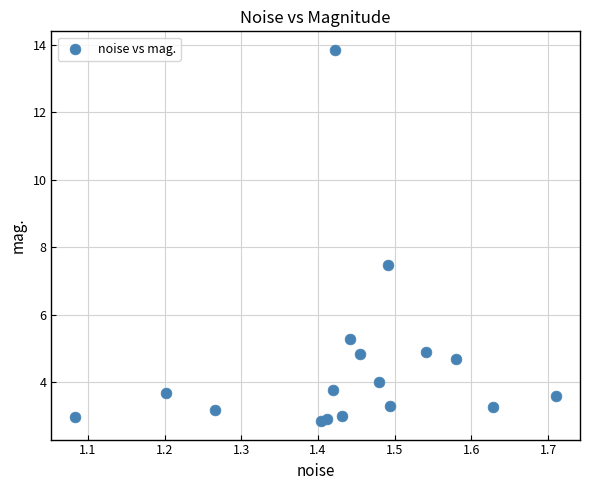

What is the range of Y values (max minus min)?

11.0